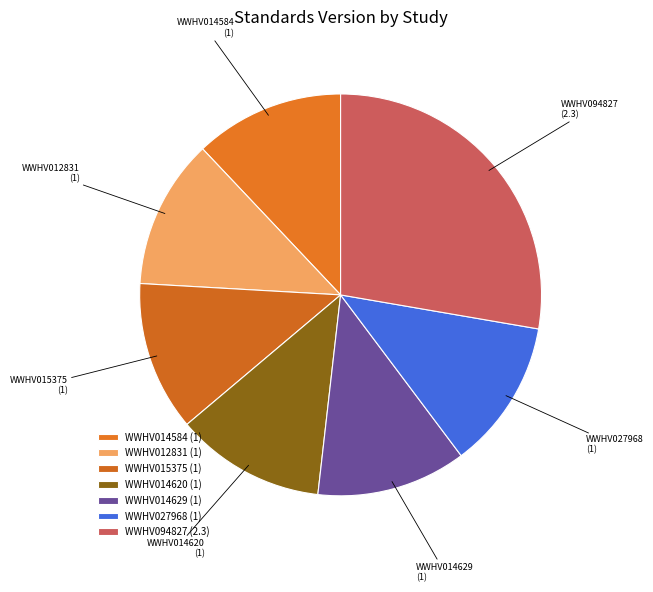

The WWHV015375 (1) slice represents 3% of the pie. True or false?

False